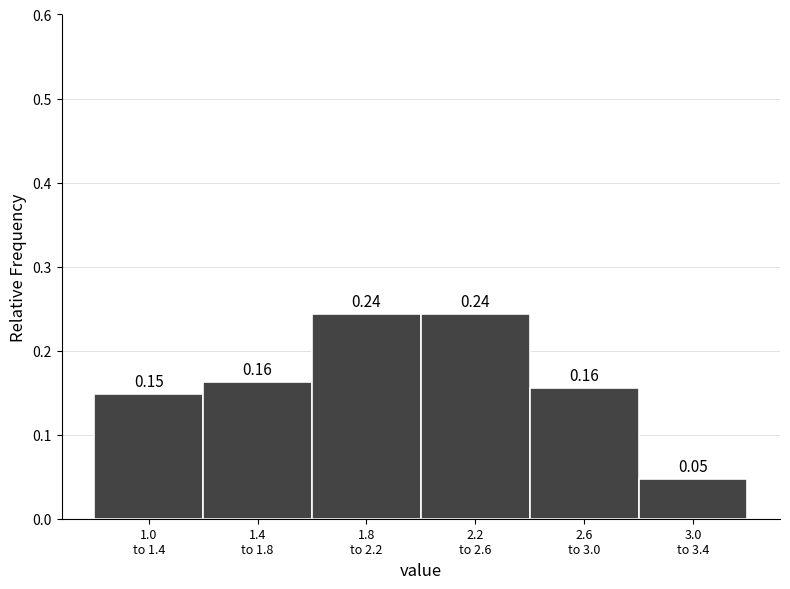

Does the chart contain any negative values?

No